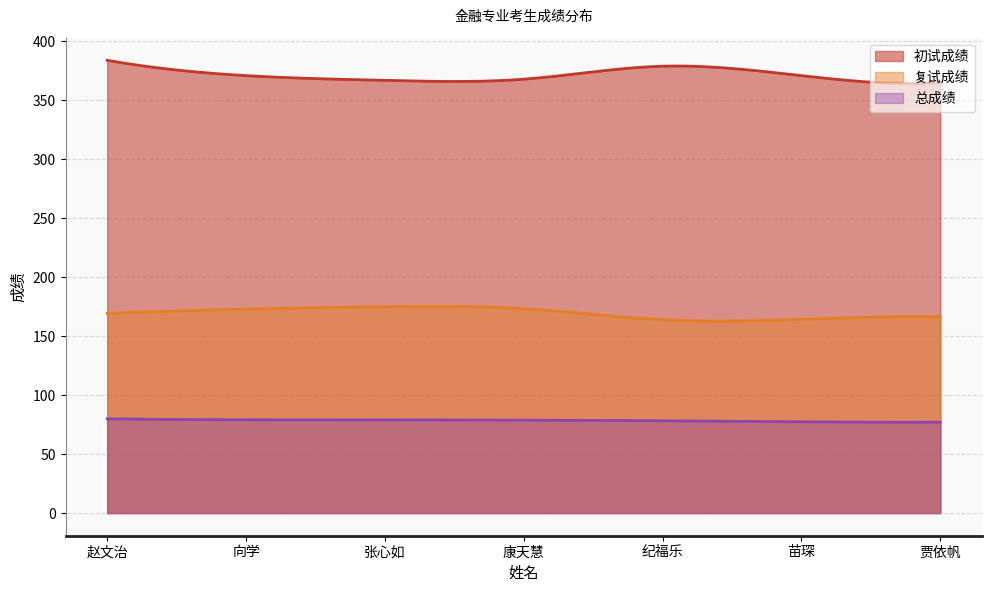

Where is the first local minimum for 复试成绩?

纪福乐